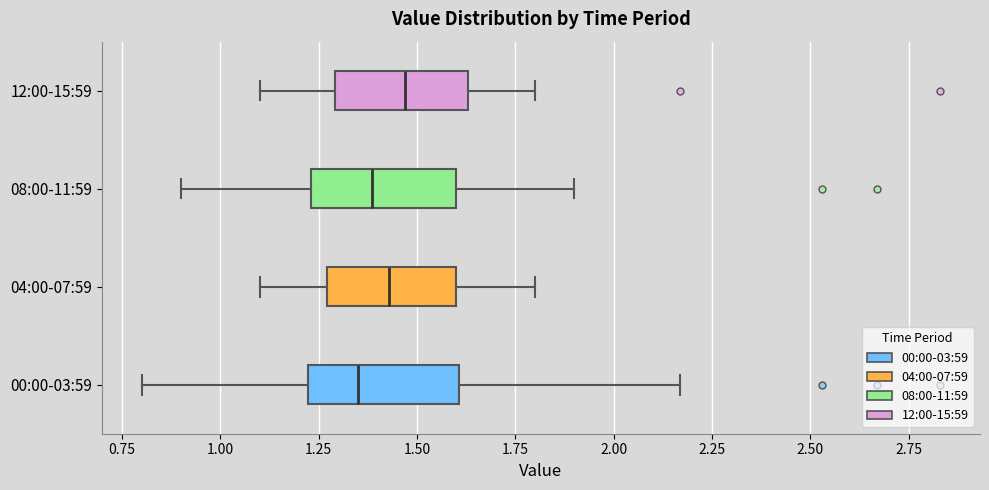

Where does the median line of the box for 12:00-15:59 sit on the x-axis? The values are not printed on the chart, so give them approximately, as read against the axis.

1.45